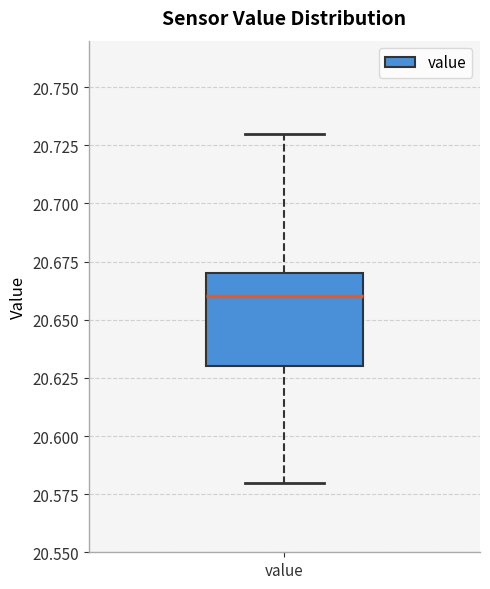

Transcribe this box plot: give where the median line is, the range the box spans, and where the two whiskers end, as read against the y-axis. The values are not printed on the chart, so give them approximately, as read against the axis.

median 20.66, box 20.63 to 20.67, whiskers 20.58 to 20.73